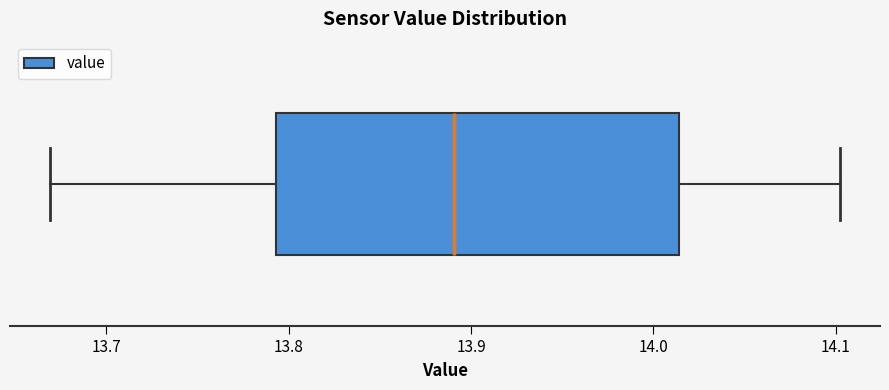

Transcribe this box plot: give where the median line is, the range the box spans, and where the two whiskers end, as read against the x-axis. The values are not printed on the chart, so give them approximately, as read against the axis.

median 13.89, box 13.79 to 14.01, whiskers 13.67 to 14.10